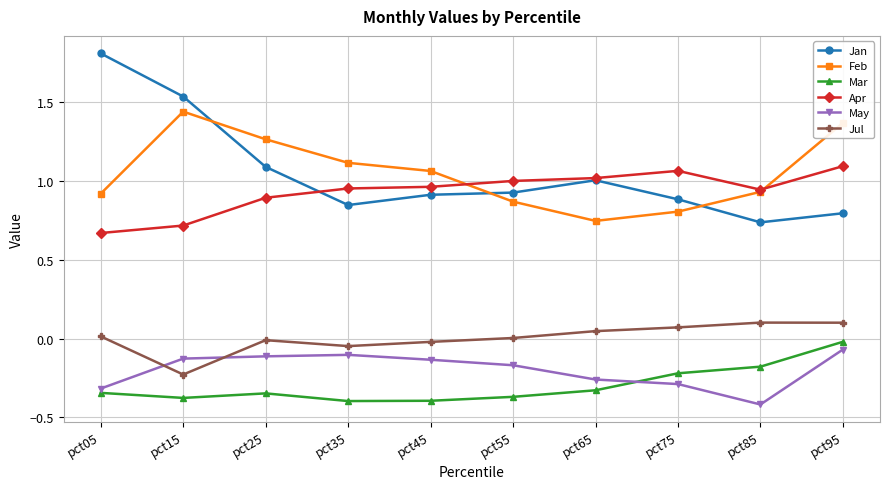

Is it true that Feb equals 0.2 at pct65?

False